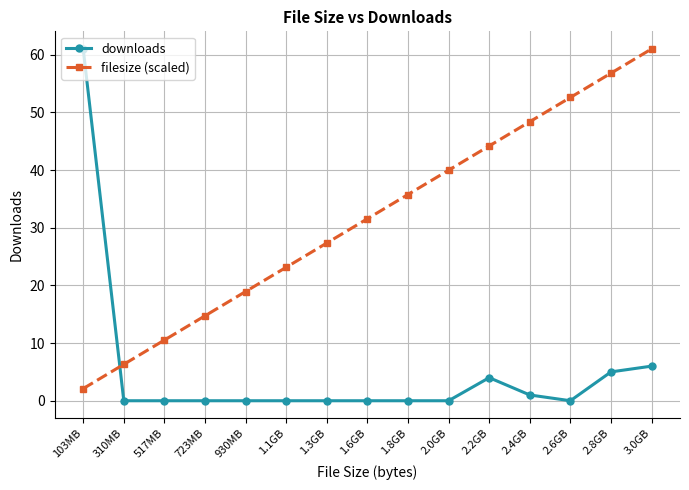

Count the number of categories in the chart.

15